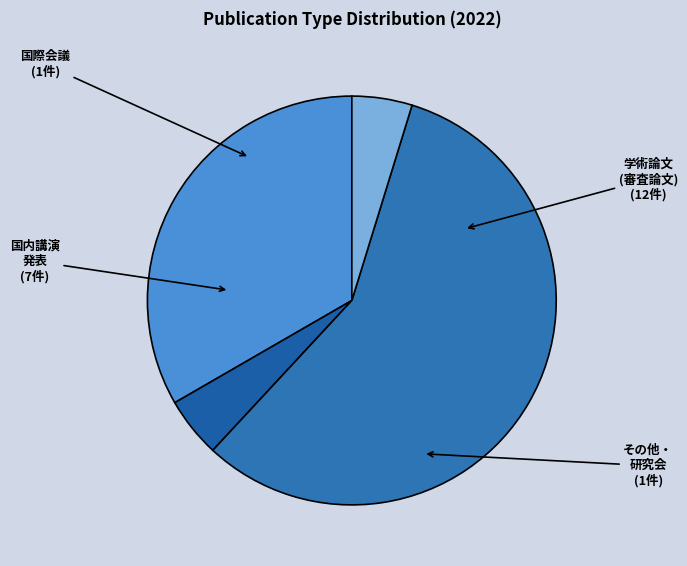

How many segments does this pie chart have?

4